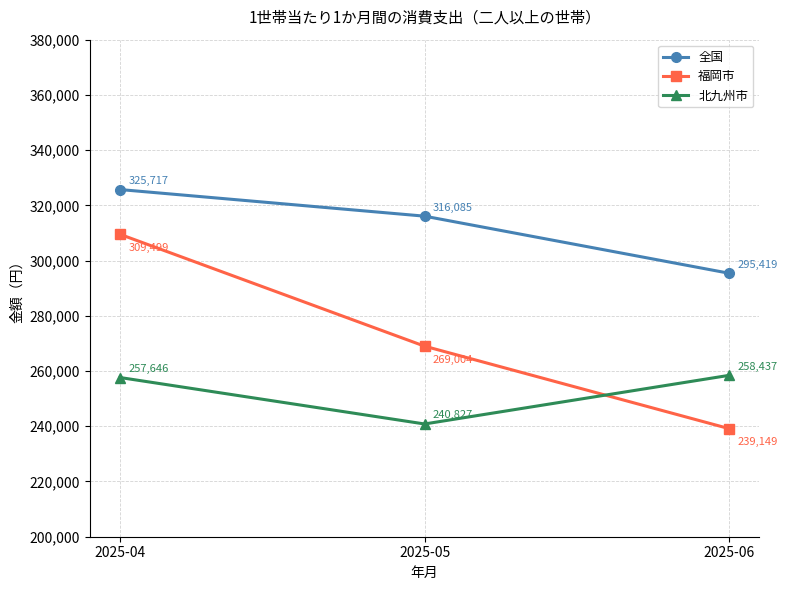

What is the approximate value of 全国 at 2025-06, to the nearest 10?

295420